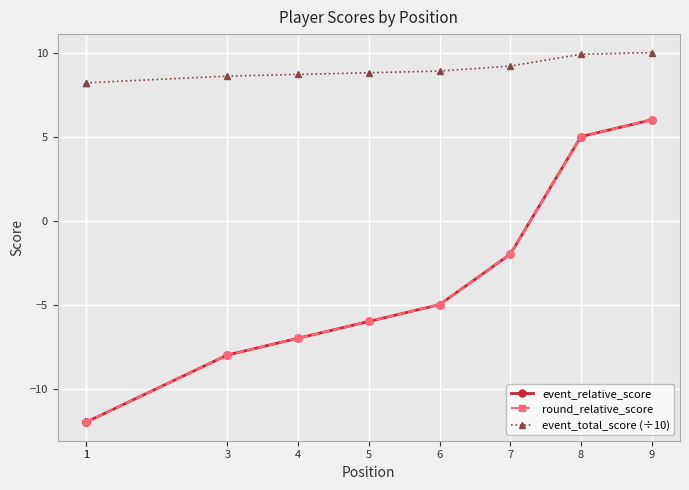

Which series has the largest total across all categories?

event_total_score (÷10)